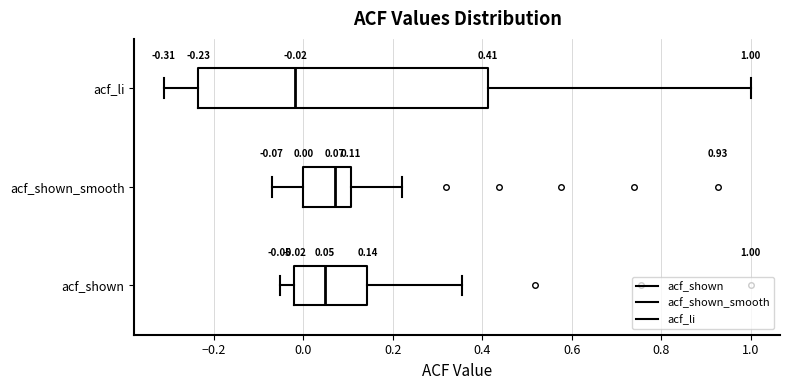

Comparing the boxes themselves (not the whiskers), which one is the widest?

acf_li